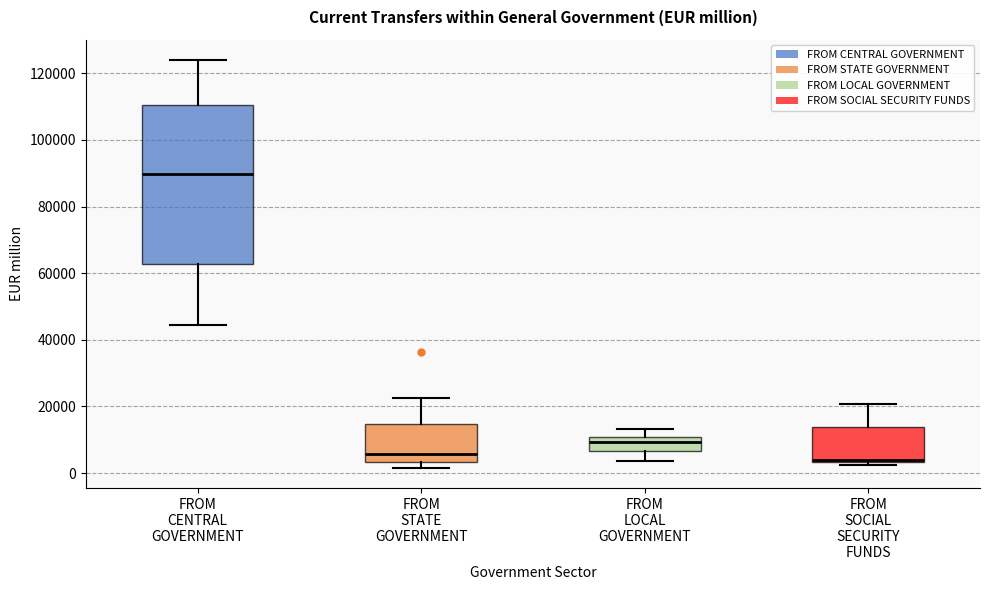

Which box's median line is the highest?

FROM CENTRAL GOVERNMENT